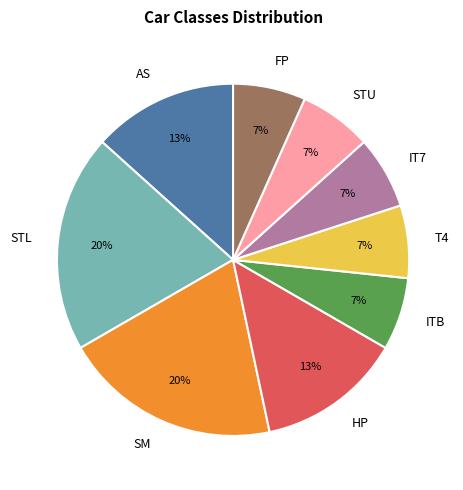

The FP slice represents 7% of the pie. True or false?

True